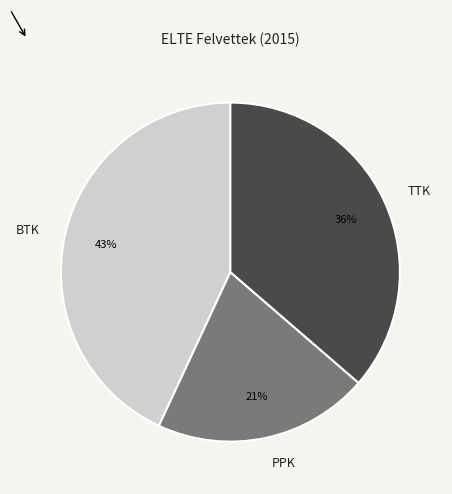

Does any single category account for the majority?

No